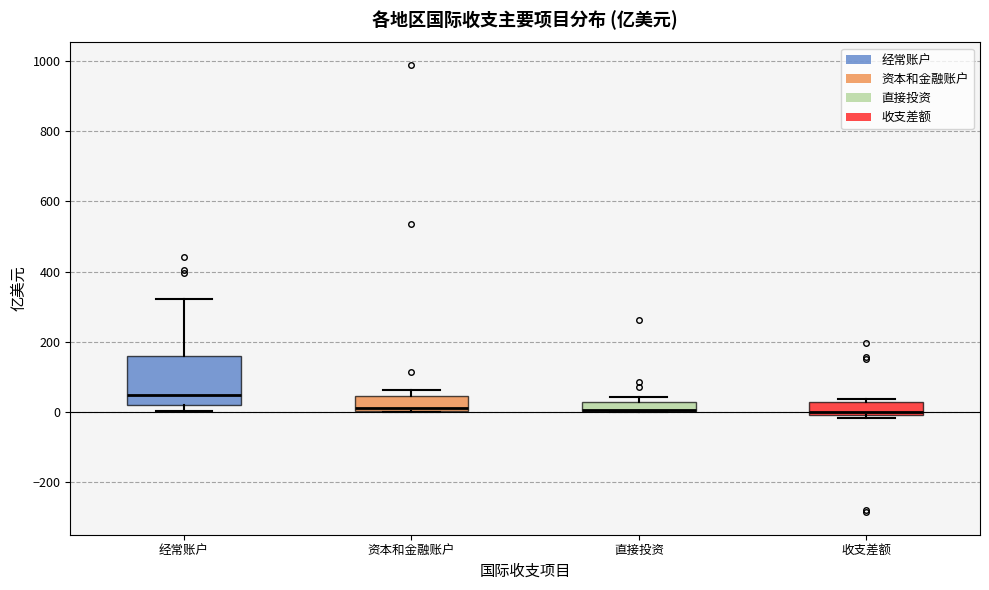

Where is the lower edge of the box for 收支差额 on the y-axis? The values are not printed on the chart, so give them approximately, as read against the axis.

0